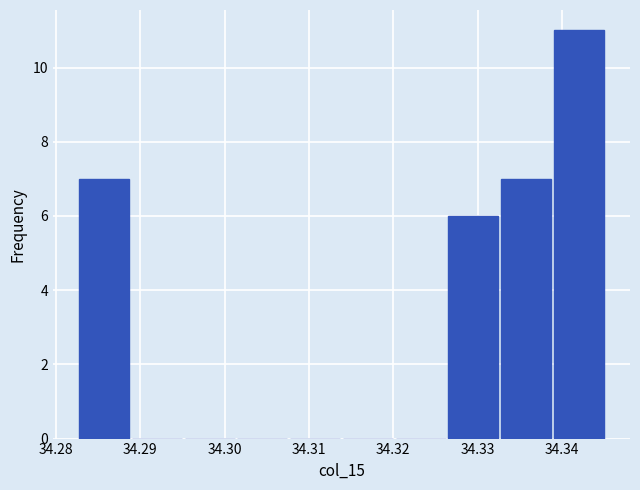

Reading left to right, transcribe this chart: for each bar, give the range it covers on the x-axis and its height. Neither the bar edges nor the heights are printed on the chart, so give them approximately, as read against the axes.

34.283 to 34.289: 7
34.289 to 34.295: 0
34.295 to 34.301: 0
34.301 to 34.308: 0
34.308 to 34.314: 0
34.314 to 34.320: 0
34.320 to 34.326: 0
34.326 to 34.333: 6
34.333 to 34.339: 7
34.339 to 34.345: 11